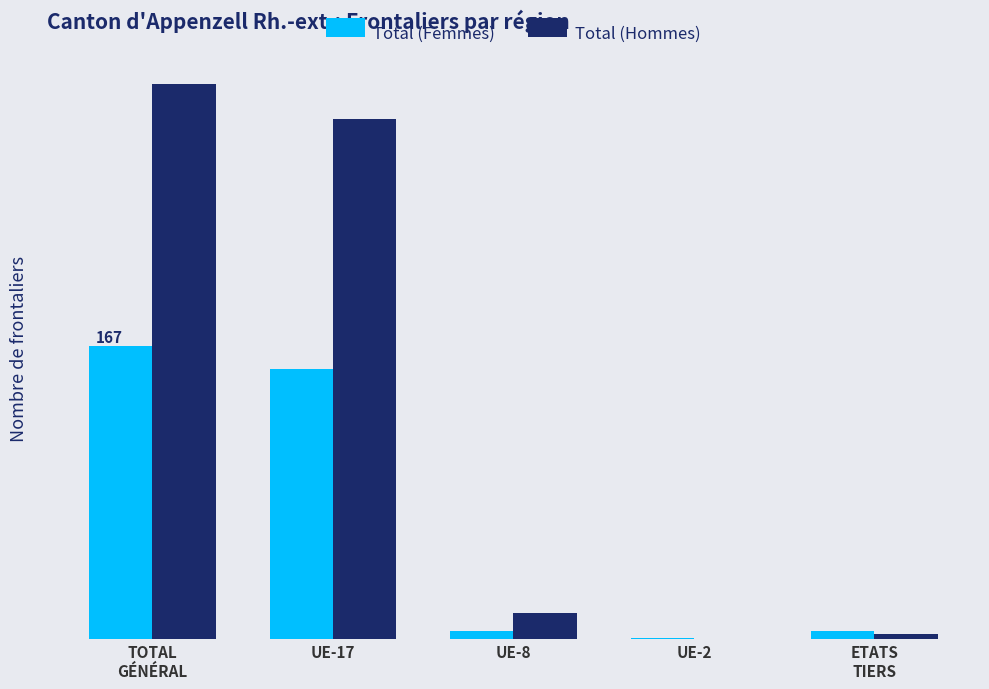

What are all the series names shown in the legend?

Total (Femmes), Total (Hommes)